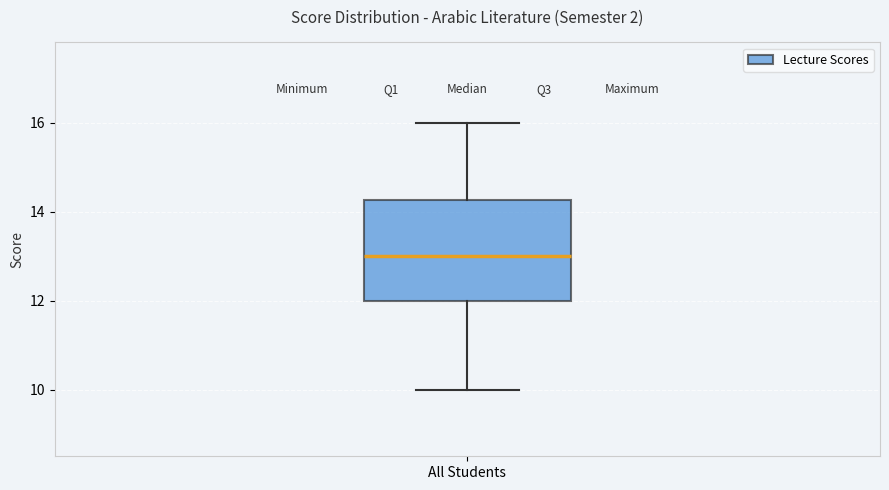

Transcribe this box plot: give where the median line is, the range the box spans, and where the two whiskers end, as read against the y-axis. The values are not printed on the chart, so give them approximately, as read against the axis.

median 13.0, box 12.0 to 14.2, whiskers 10.0 to 16.0